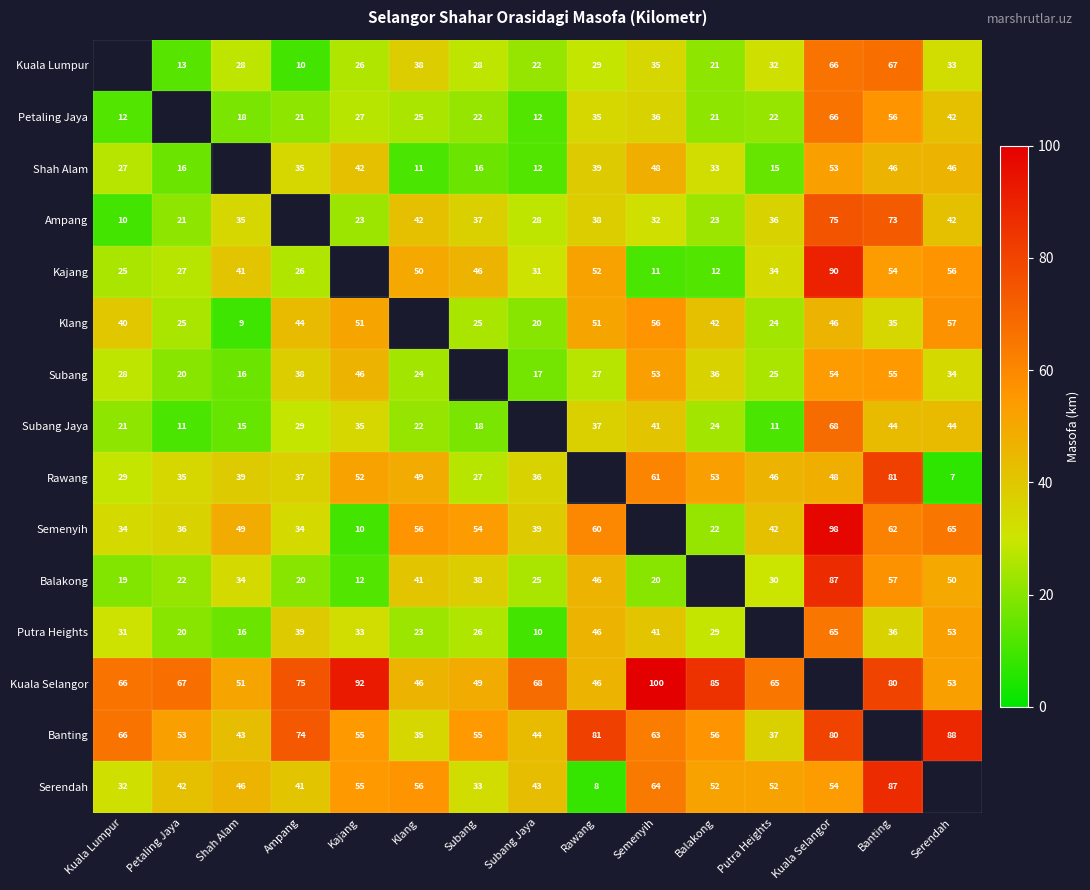

The value of Subang at Putra Heights is 25. True or false?

True